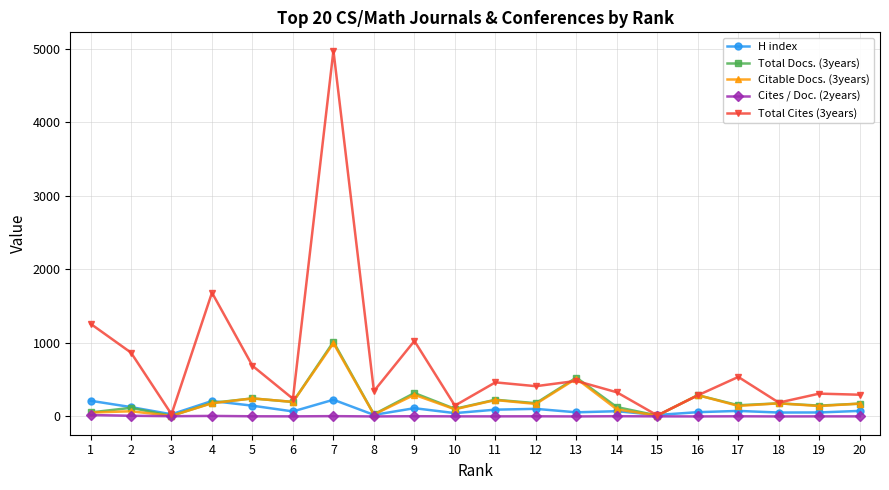

The value of Citable Docs. (3years) at 7 is 995. True or false?

True